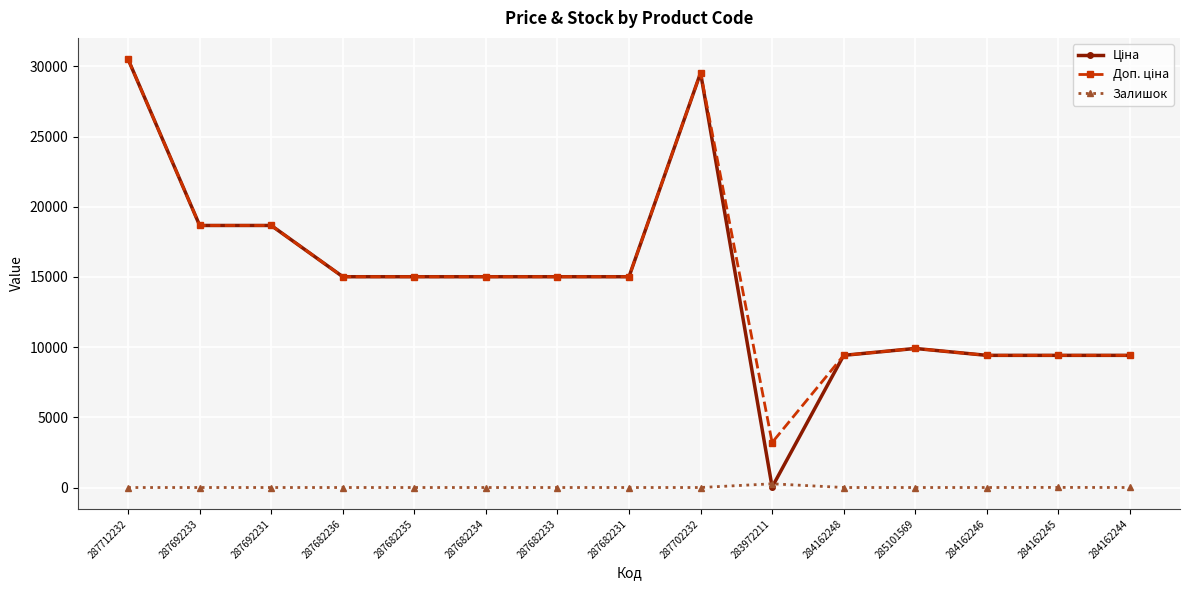

How many lines are shown in the chart?

3